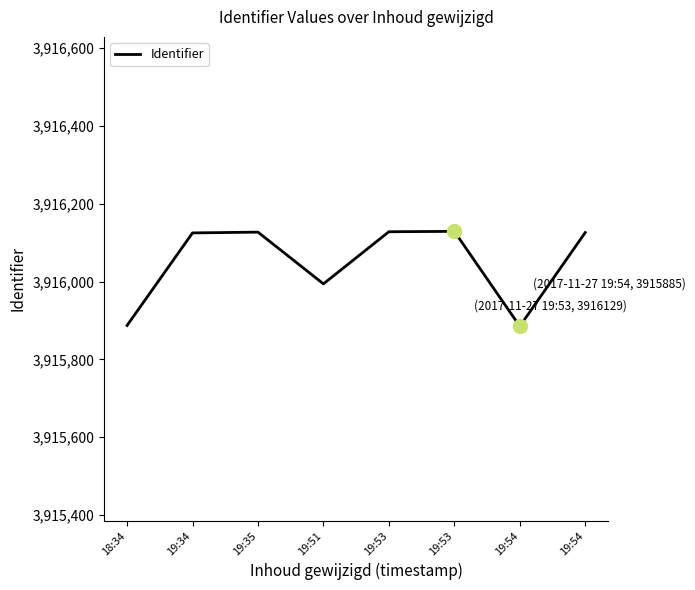

Reading left to right, transcribe all the data shown in this chart.

18:34=3915887	19:34=3916125	19:35=3916127	19:51=3915994	19:53=3916128	19:53=3916129	19:54=3915885	19:54=3916126